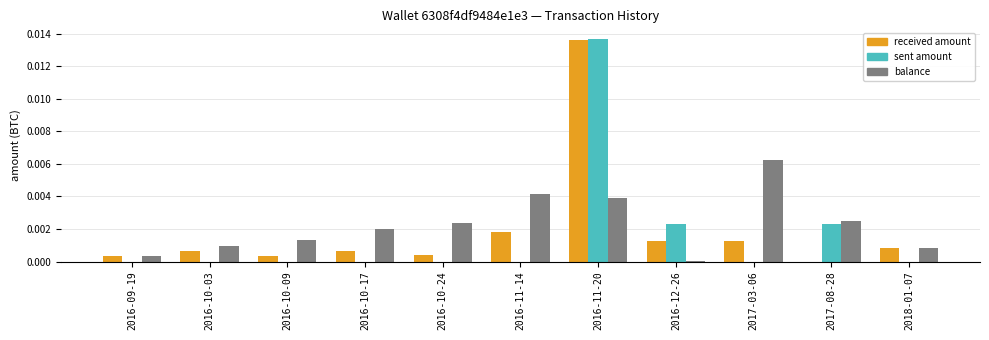

Is the value of received amount at 2016-10-17 greater than the value of sent amount at 2018-01-07?

Yes